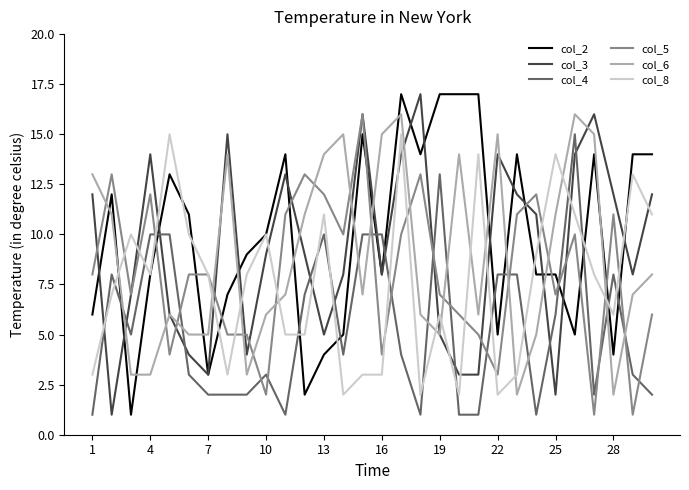

True or false: col_8 and col_6 cross at least once.

True